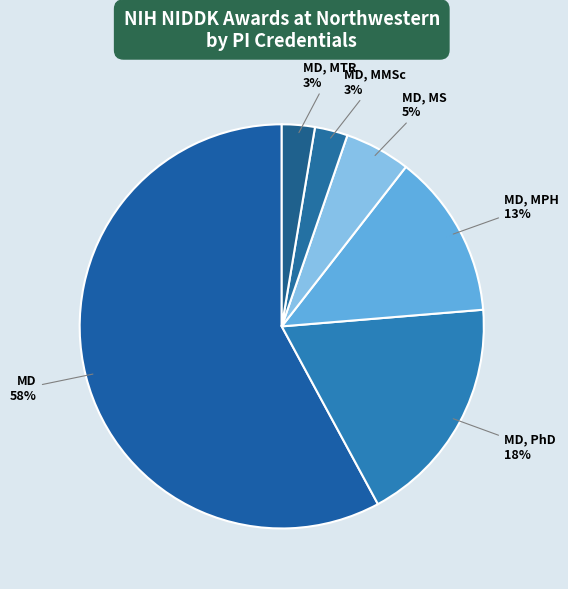

Count the number of slices in the pie.

6